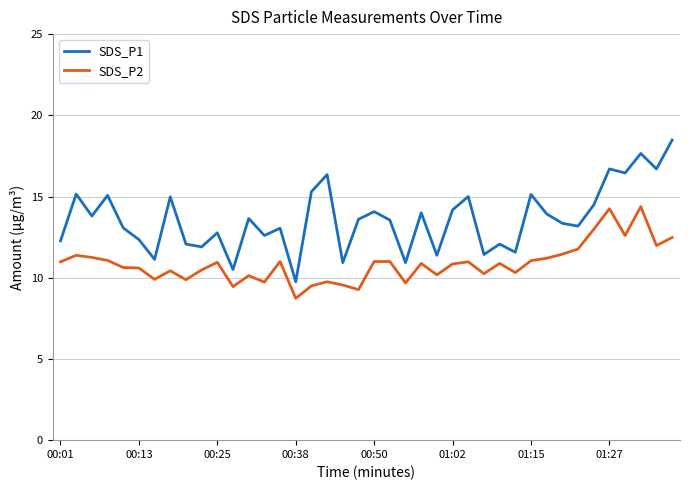

What is the sum of all SDS_P2 values?

434.8